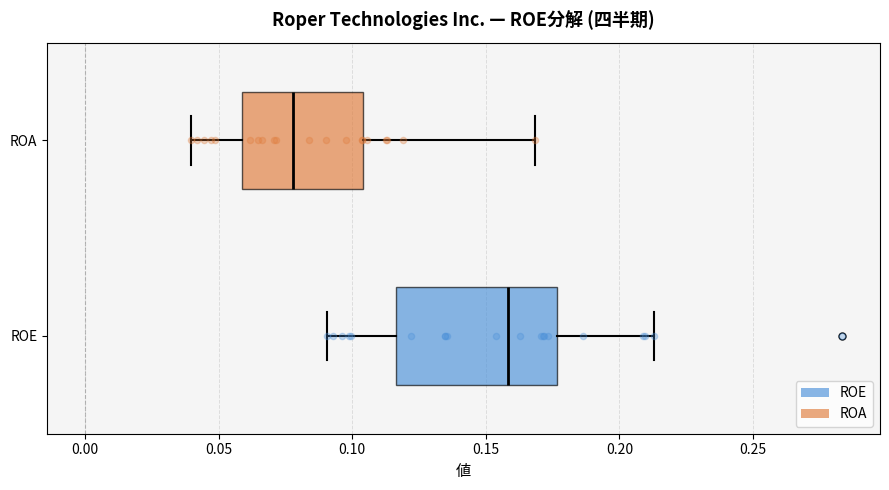

Reading bottom to top, read every box against the x-axis: the position of its median line, the range the box covers, and the ends of its whiskers. The values are not printed on the chart, so give them approximately, as read against the axis.

ROE: median 0.160, box 0.115 to 0.175, whiskers 0.090 to 0.215
ROA: median 0.080, box 0.060 to 0.105, whiskers 0.040 to 0.170